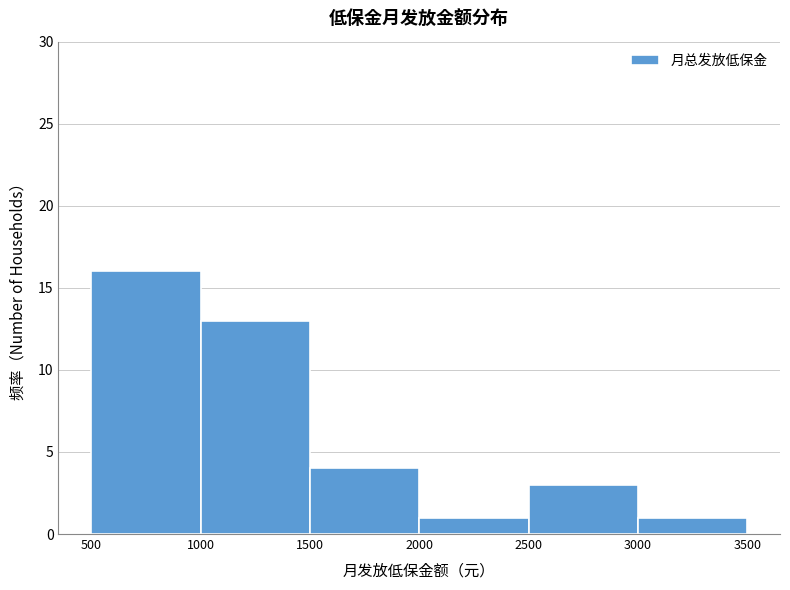

Reading left to right, list every bar in this chart as the range it spans on the x-axis followed by its height. The values are not printed on the chart, so give them approximately, as read against the axis.

500 to 1000: 16
1000 to 1500: 13
1500 to 2000: 4
2000 to 2500: 1
2500 to 3000: 3
3000 to 3500: 1